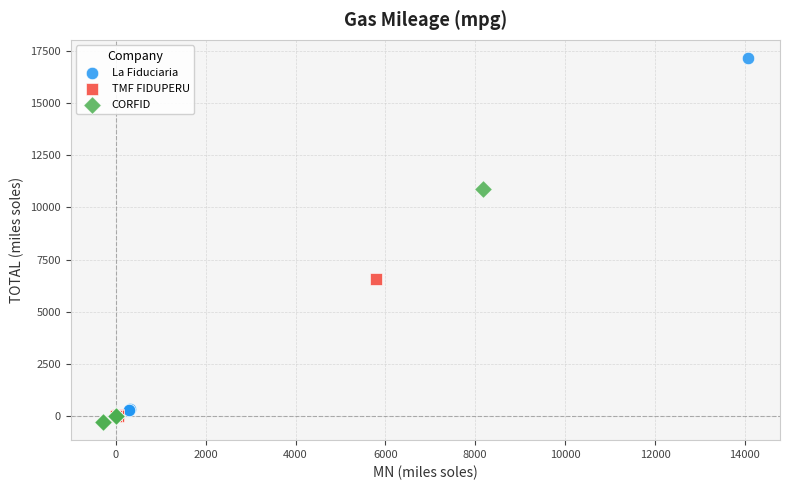

Which series contains the highest Y value?

La Fiduciaria